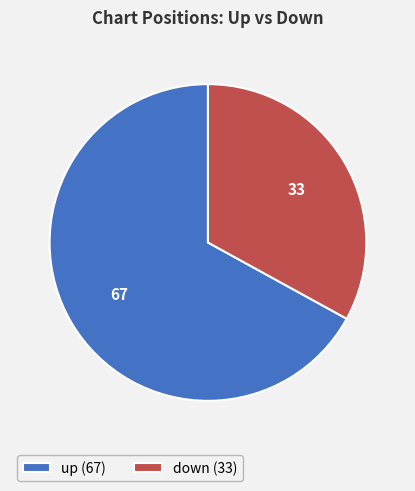

The up (67) slice represents 53% of the pie. True or false?

False